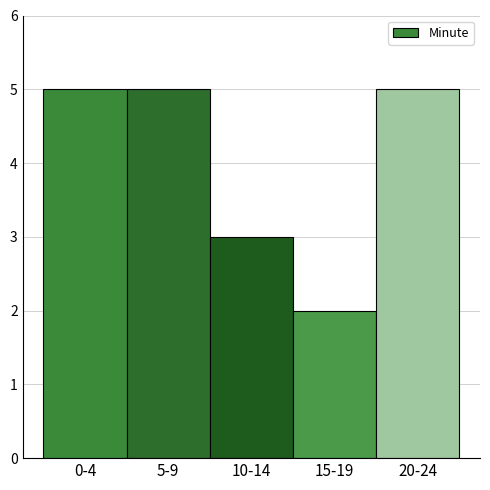

Reading left to right, what are all the values shown in this chart?

5	5	3	2	5